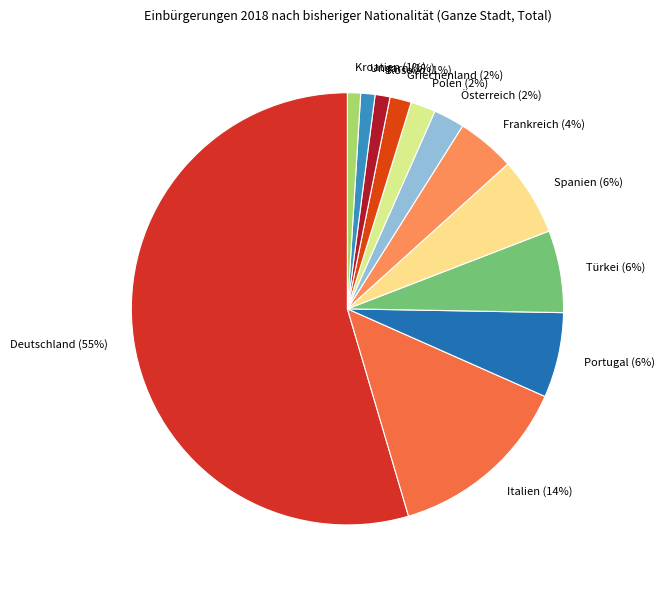

Which slice represents more than half of the pie?

Deutschland